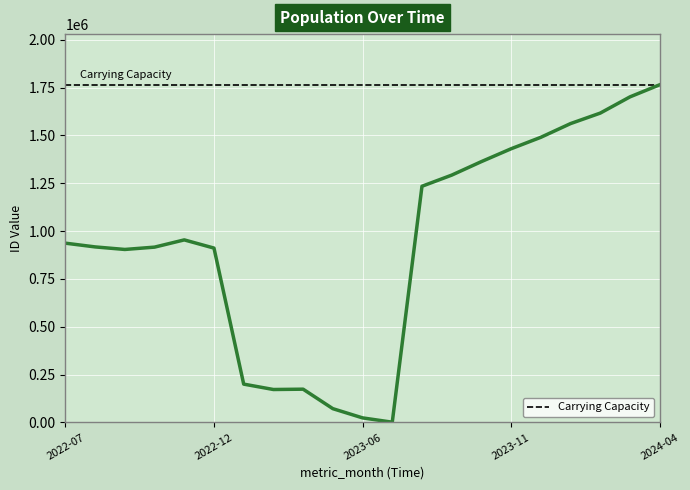

Read the value at 2022-07, to the nearest 100.

937000